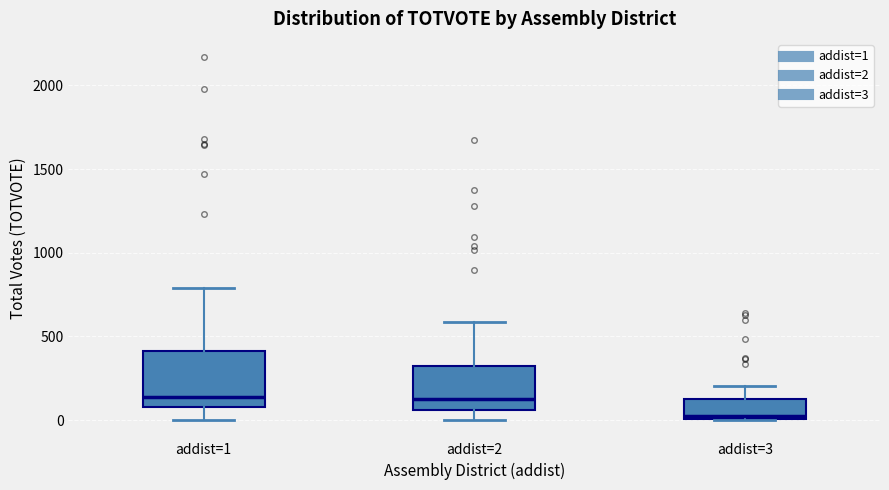

Reading left to right, transcribe this box plot: for each box, give where its median line is, the range the box spans, and where its two whiskers end, as read against the y-axis. The values are not printed on the chart, so give them approximately, as read against the axis.

addist=1: median 150, box 100 to 400, whiskers 0 to 800
addist=2: median 150, box 50 to 300, whiskers 0 to 600
addist=3: median 50, box 0 to 150, whiskers 0 to 200